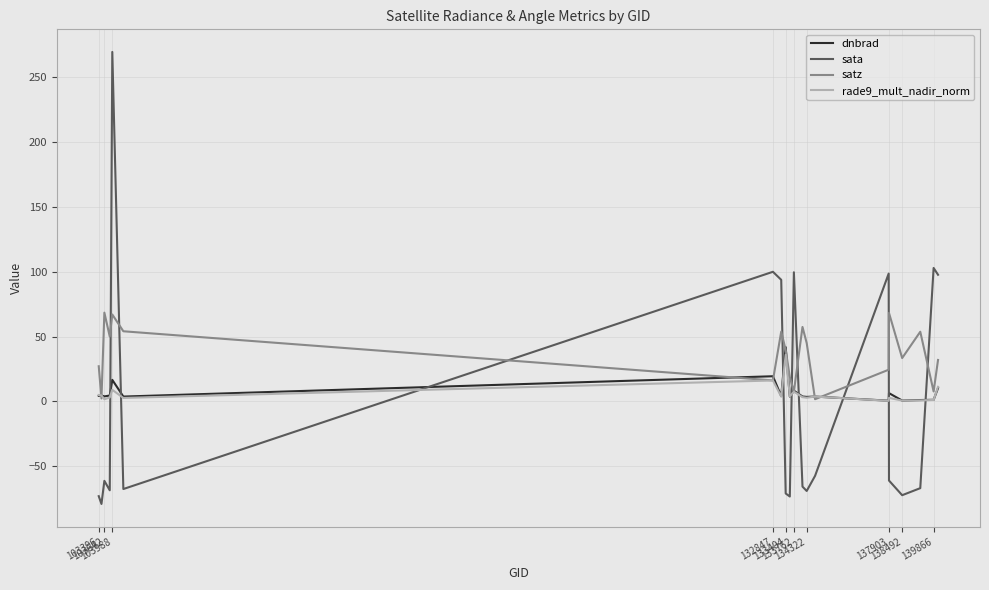

Which series has the largest range (max minus min)?

sata